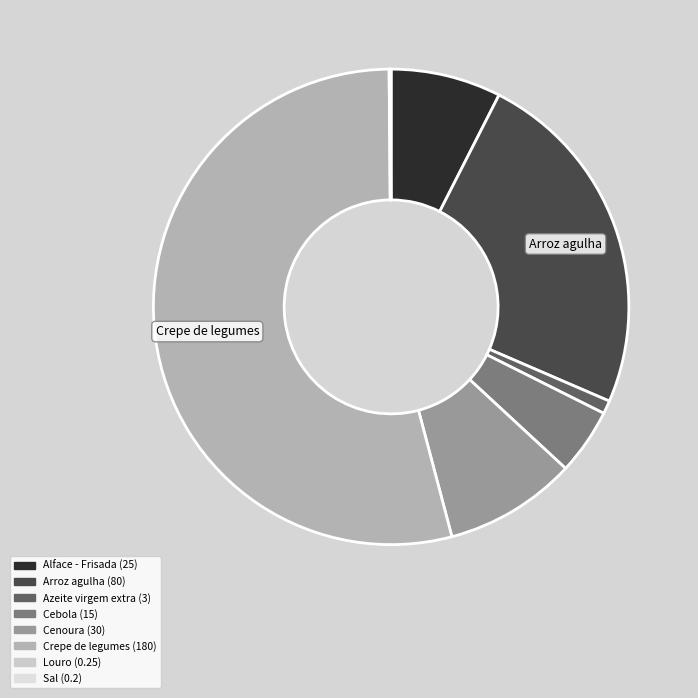

Rank the categories by value from highest to lowest.

Crepe de legumes, Arroz agulha, Cenoura, Alface - Frisada, Cebola, Azeite virgem extra, Louro, Sal